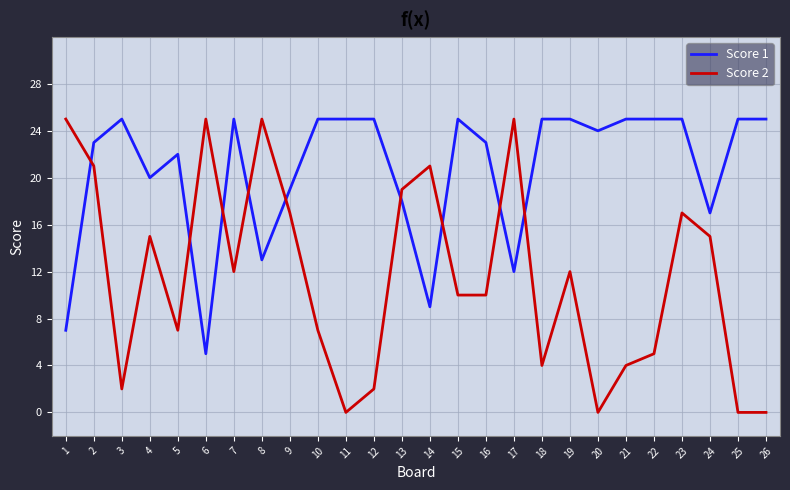

Which series ends up on top after the final intersection of Score 1 and Score 2?

Score 1